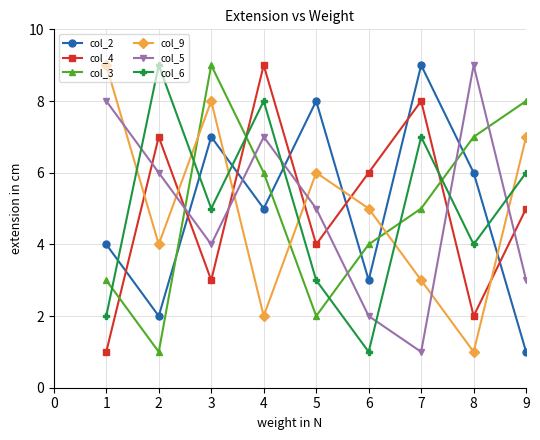

True or false: col_6 has a value of 13 at 1.

False